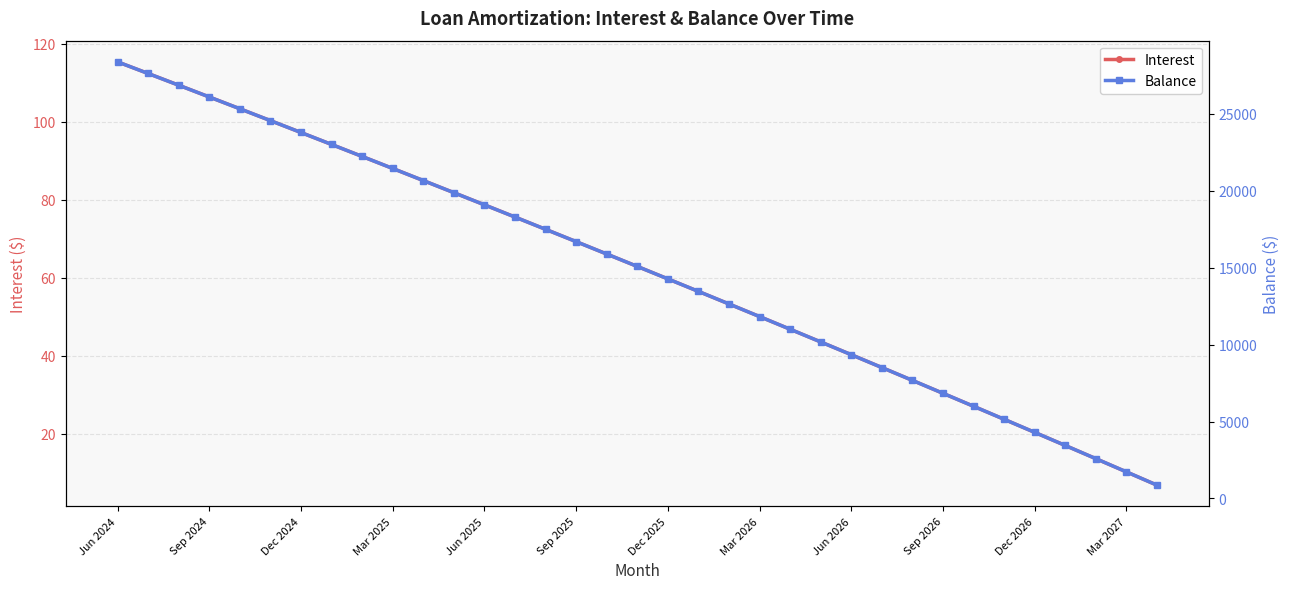

True or false: Interest has more than 0 points higher than both neighbors.

False